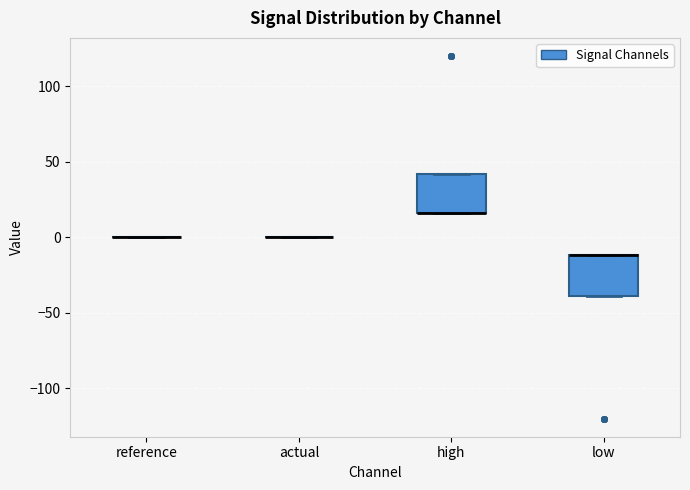

Reading left to right, read every box against the y-axis: the position of its median line, the range the box covers, and the ends of its whiskers. The values are not printed on the chart, so give them approximately, as read against the axis.

reference: box collapsed to a line at 0, whiskers 0 to 0
actual: box collapsed to a line at 0, whiskers 0 to 0
high: median 15 (drawn on the box's lower edge), box 15 to 40, whiskers 15 to 40
low: median -10 (drawn on the box's upper edge), box -40 to -10, whiskers -40 to -10